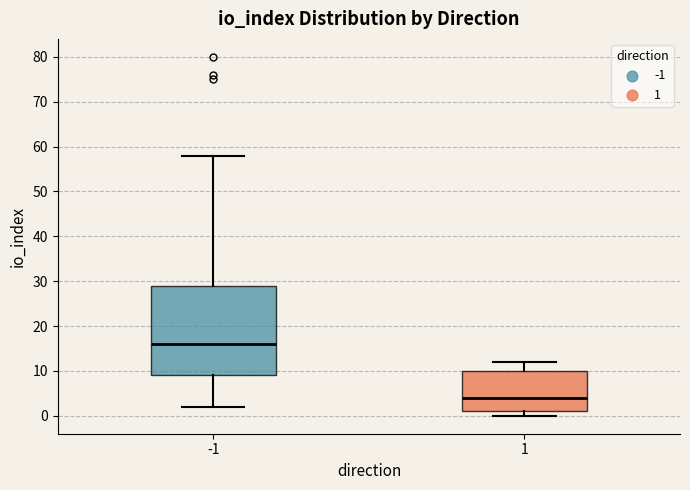

Which box's median line is the lowest?

1